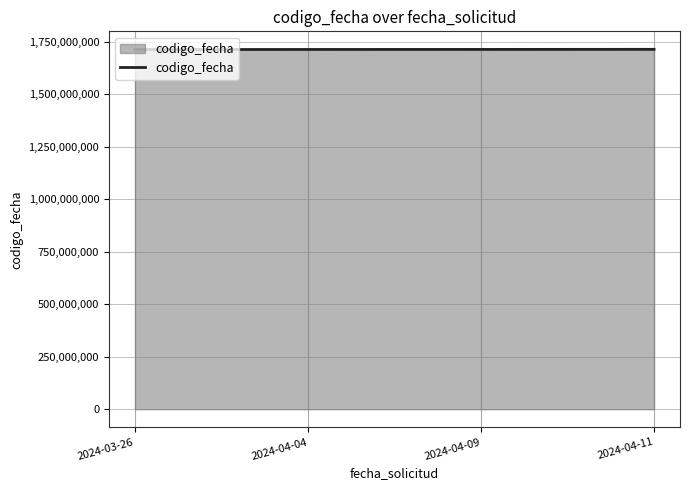

What is the smallest value displayed?

1712127265